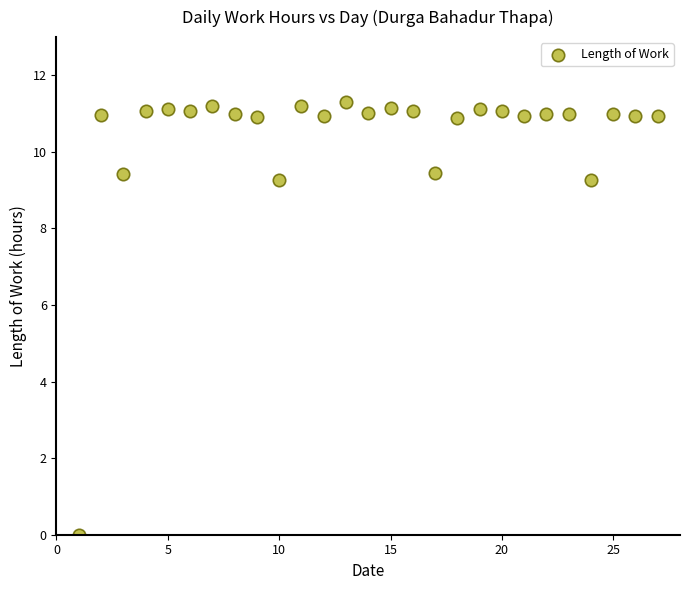

What is the range of X values (max minus min)?

26.0